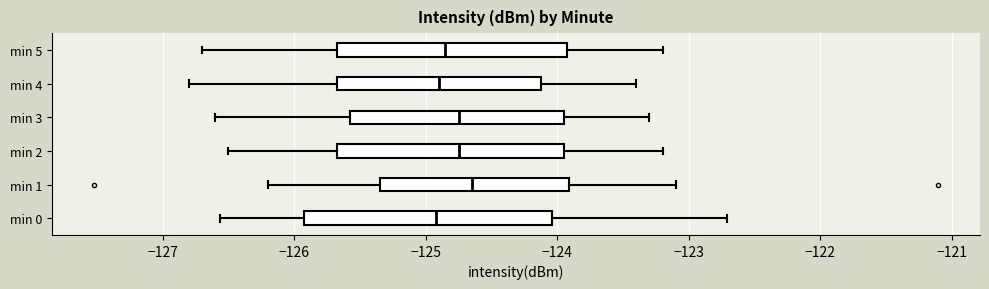

Where does the median line of the box for min 2 sit on the x-axis? The values are not printed on the chart, so give them approximately, as read against the axis.

-124.7